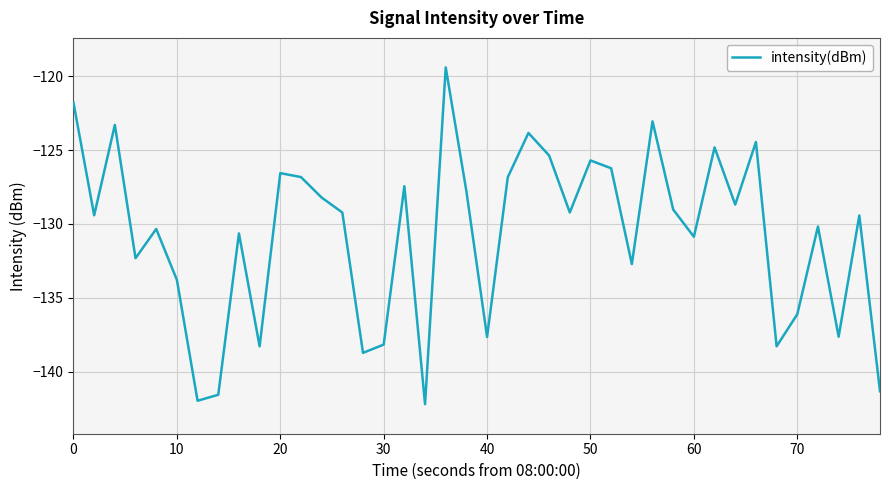

What is the minimum value shown in the chart?

-142.2